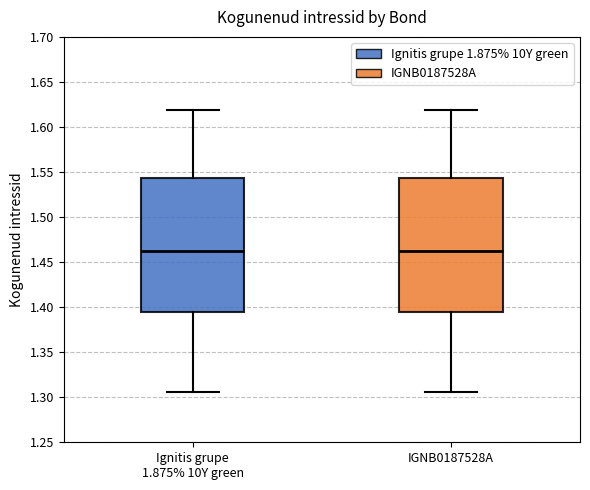

Where is the lower edge of the box for IGNB0187528A on the y-axis? The values are not printed on the chart, so give them approximately, as read against the axis.

1.395